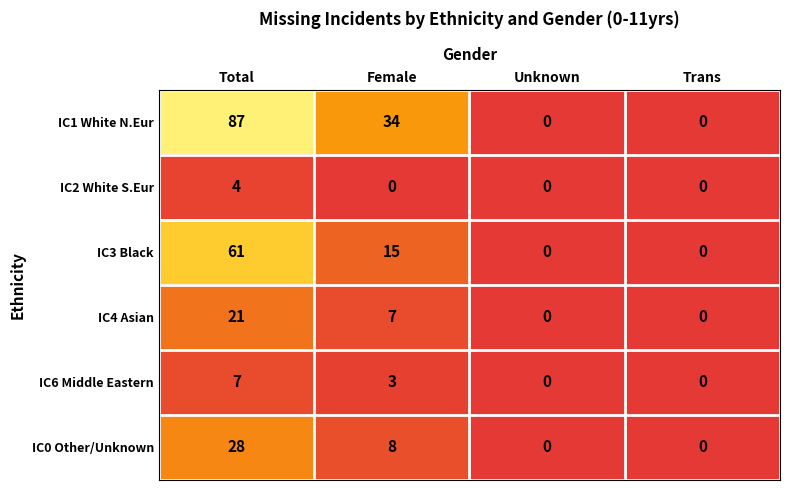

Reading left to right, list all the values displayed in this chart.

IC1 White N.Eur: Total=87	Female=34	Unknown=0	Trans=0
IC2 White S.Eur: Total=4	Female=0	Unknown=0	Trans=0
IC3 Black: Total=61	Female=15	Unknown=0	Trans=0
IC4 Asian: Total=21	Female=7	Unknown=0	Trans=0
IC6 Middle Eastern: Total=7	Female=3	Unknown=0	Trans=0
IC0 Other/Unknown: Total=28	Female=8	Unknown=0	Trans=0